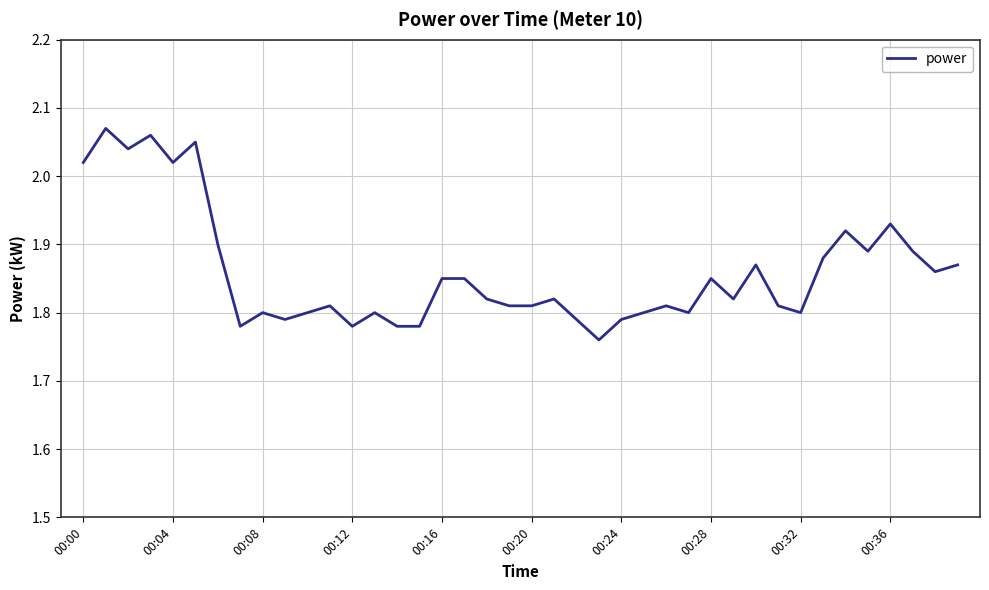

What is the label of the 17th point from the right?

23